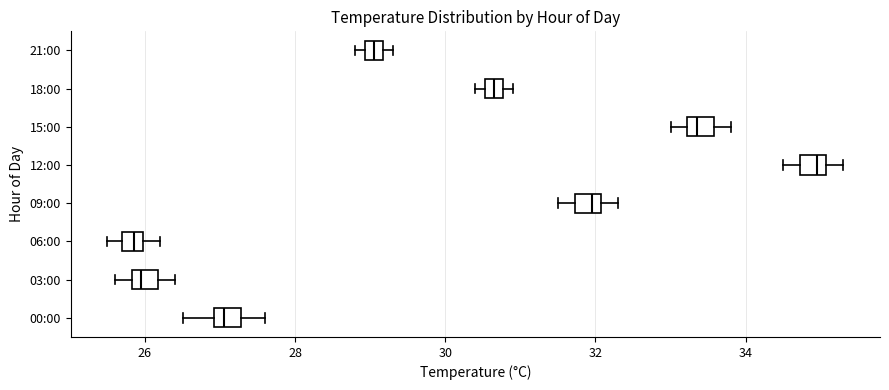

Which box's median line is the furthest to the right?

12:00